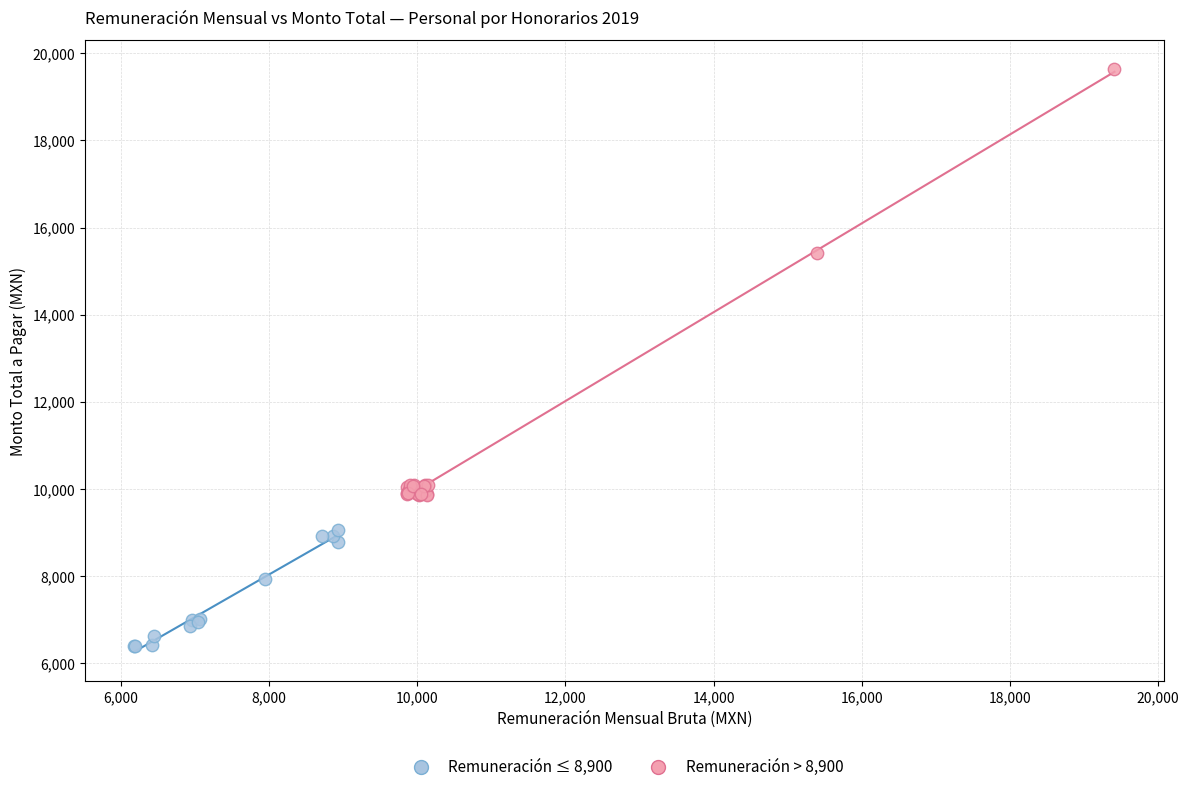

Which series has the largest Y range (max minus min)?

Remuneración > 8,900